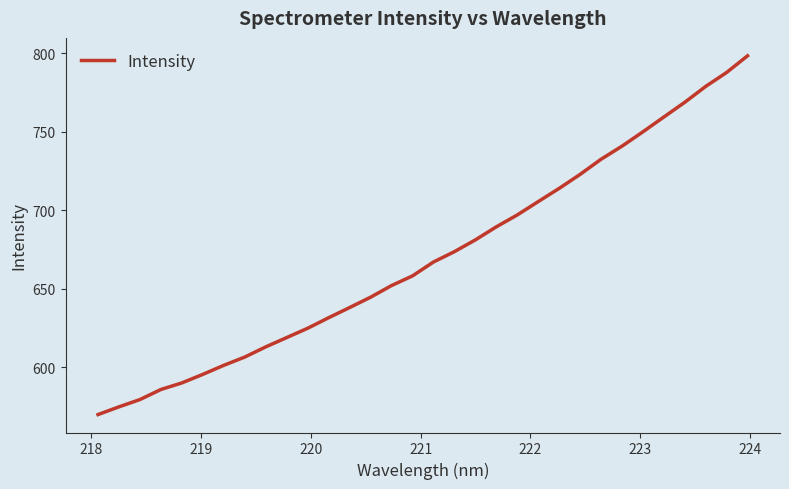

What is the maximum value shown in the chart?

798.3